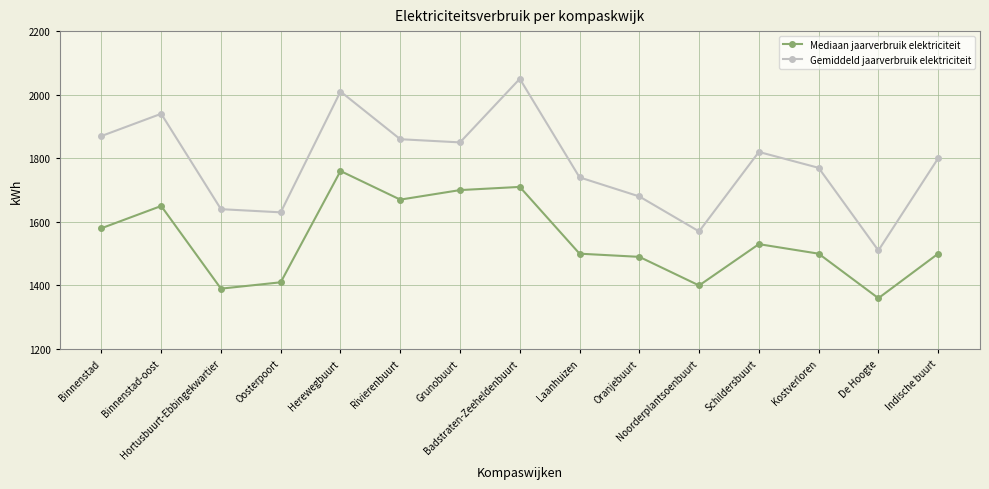

Reading left to right, transcribe all the data shown in this chart.

Mediaan jaarverbruik elektriciteit: 1580	1650	1390	1410	1760	1670	1700	1710	1500	1490	1400	1530	1500	1360	1500
Gemiddeld jaarverbruik elektriciteit: 1870	1940	1640	1630	2010	1860	1850	2050	1740	1680	1570	1820	1770	1510	1800